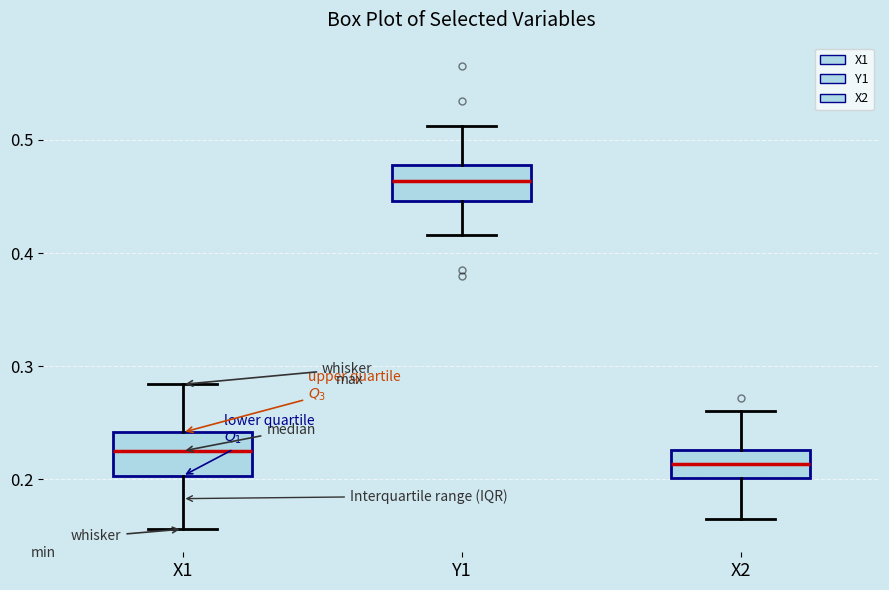

Reading left to right, read every box against the y-axis: the position of its median line, the range the box covers, and the ends of its whiskers. The values are not printed on the chart, so give them approximately, as read against the axis.

X1: median 0.22, box 0.20 to 0.24, whiskers 0.16 to 0.28
Y1: median 0.46, box 0.45 to 0.48, whiskers 0.42 to 0.51
X2: median 0.21, box 0.20 to 0.23, whiskers 0.17 to 0.26